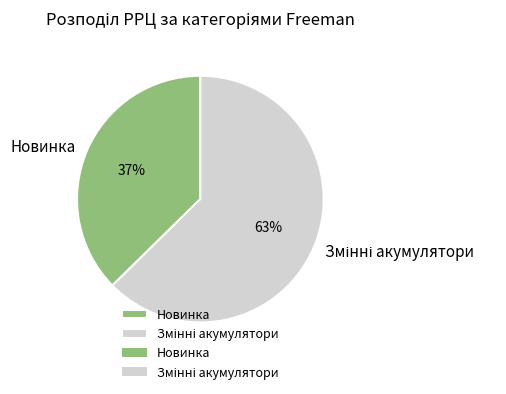

To the nearest percent, what is the average slice percentage?

50%